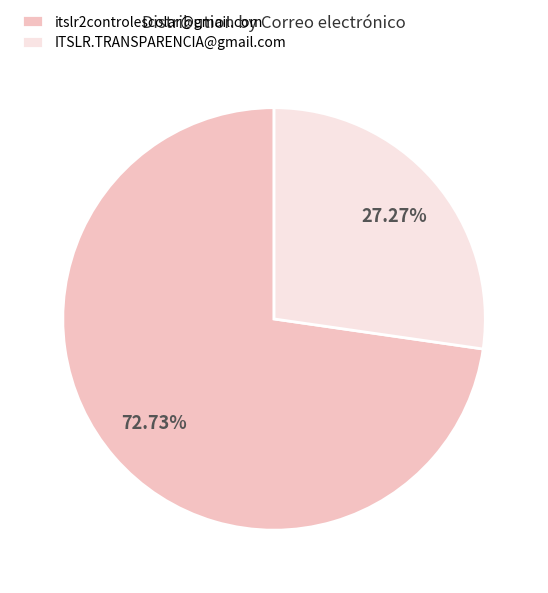

To the nearest percent, what portion does itslr2controlescolar@gmail.com represent?

73%